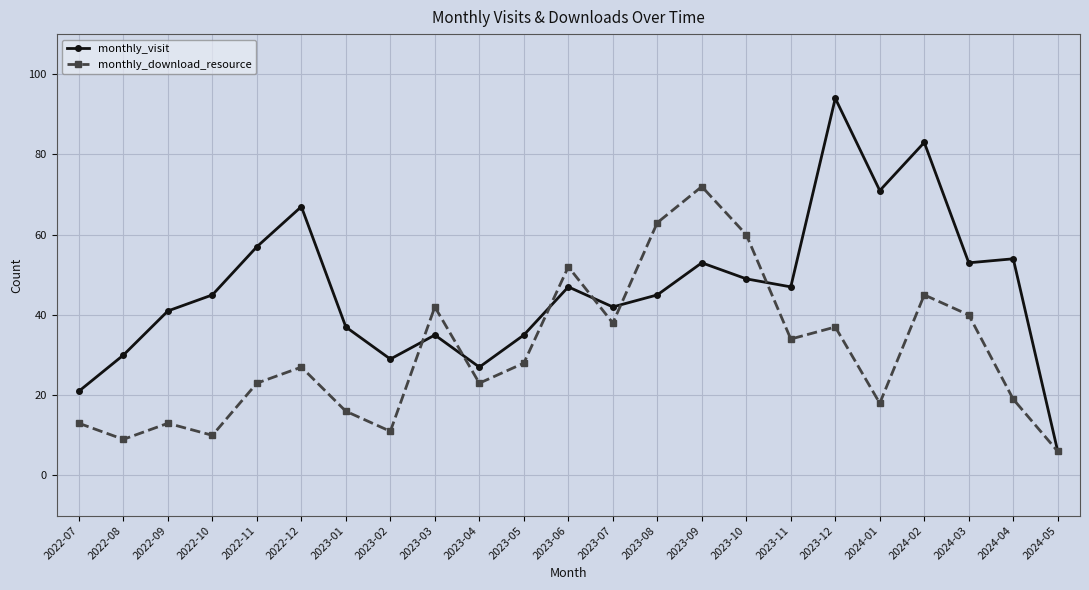

What is the lowest value of the monthly_visit series?

6